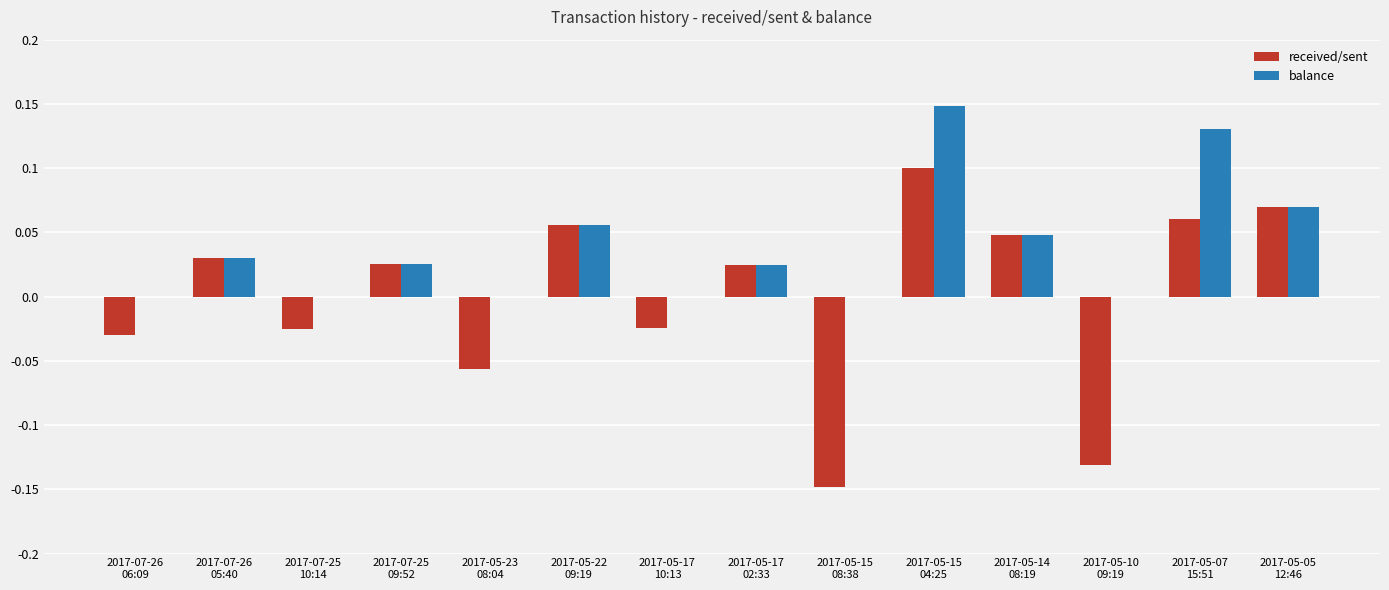

Which series has the largest total across all categories?

balance